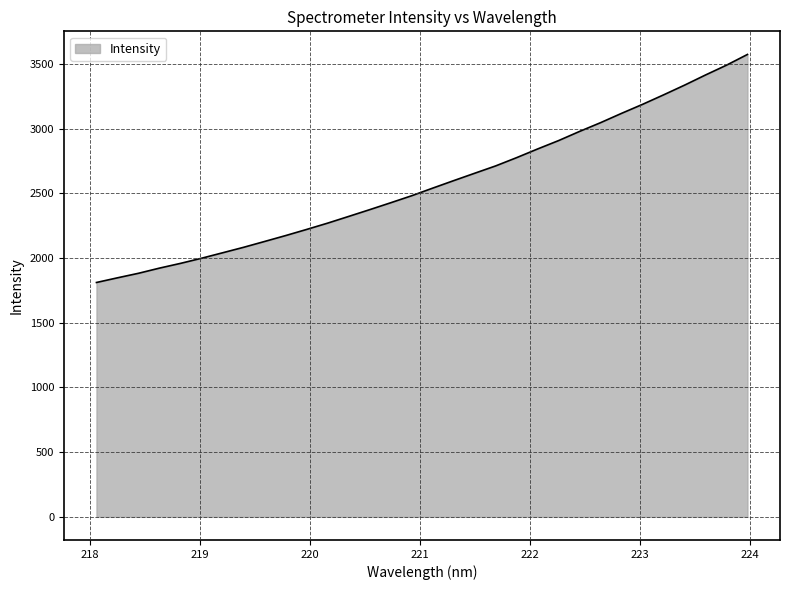

What is the smallest value displayed?

1810.7